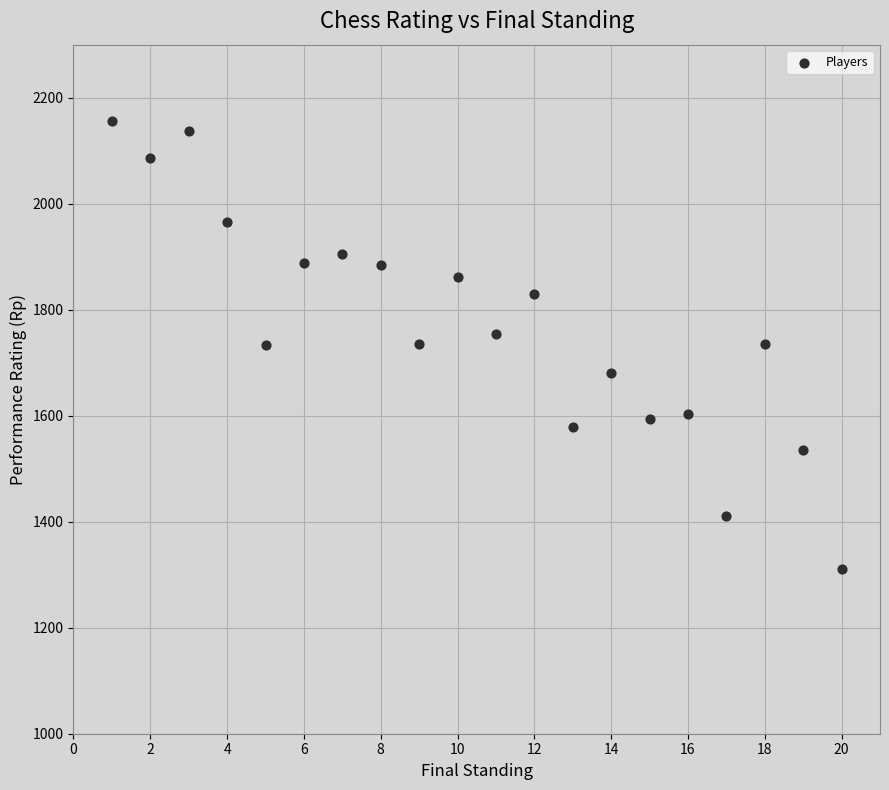

What is the range of X values (max minus min)?

19